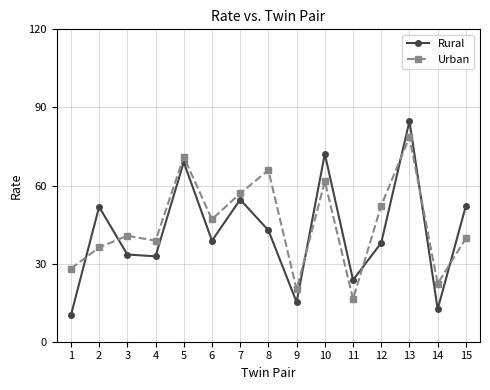

What is the difference between the highest and lowest values at 11?

7.3